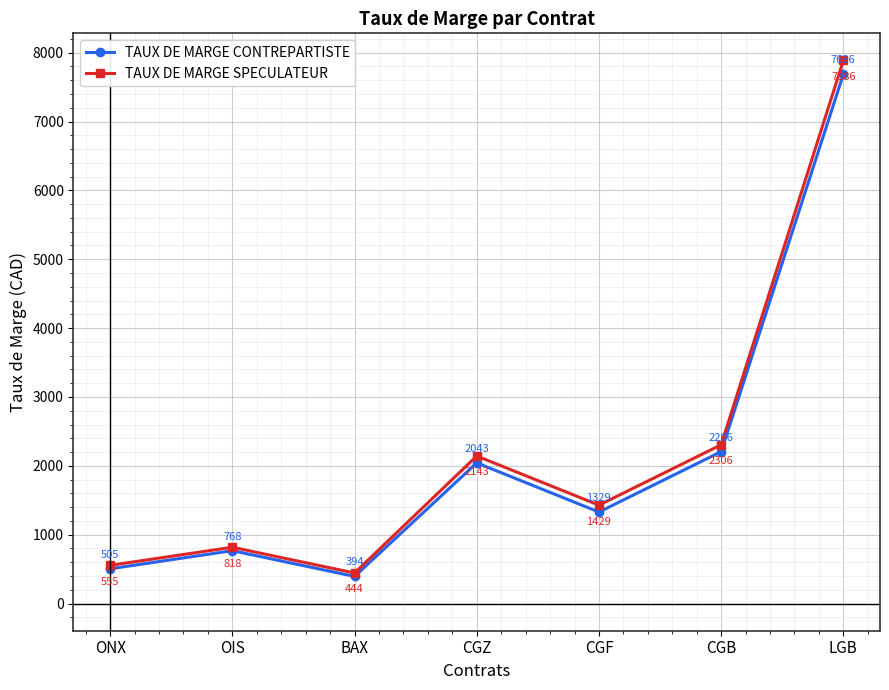

True or false: TAUX DE MARGE SPECULATEUR and TAUX DE MARGE CONTREPARTISTE cross at least once.

False